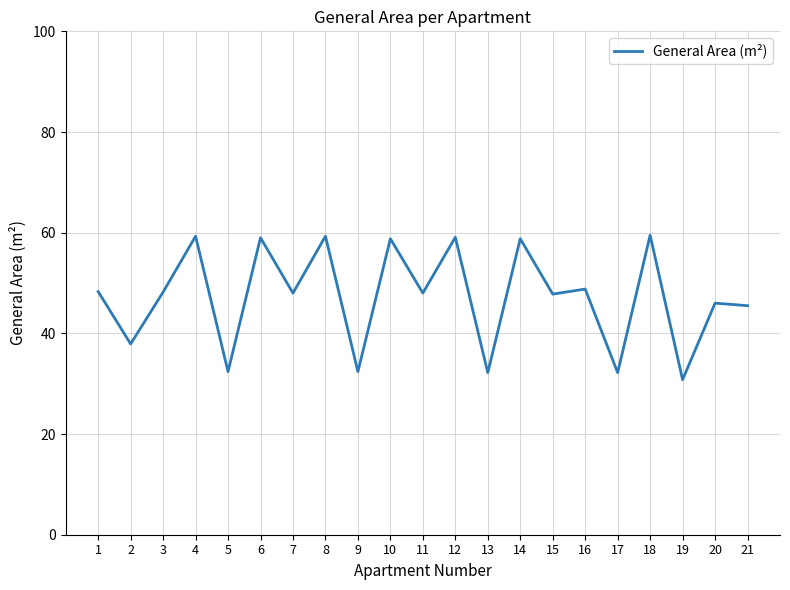

What is the approximate value at 8?

59.3